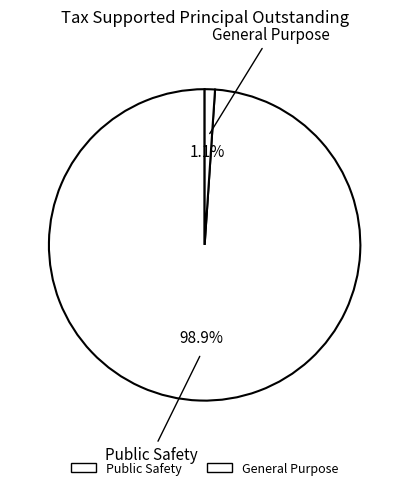

What portion of the pie excludes Public Safety?

1.1%